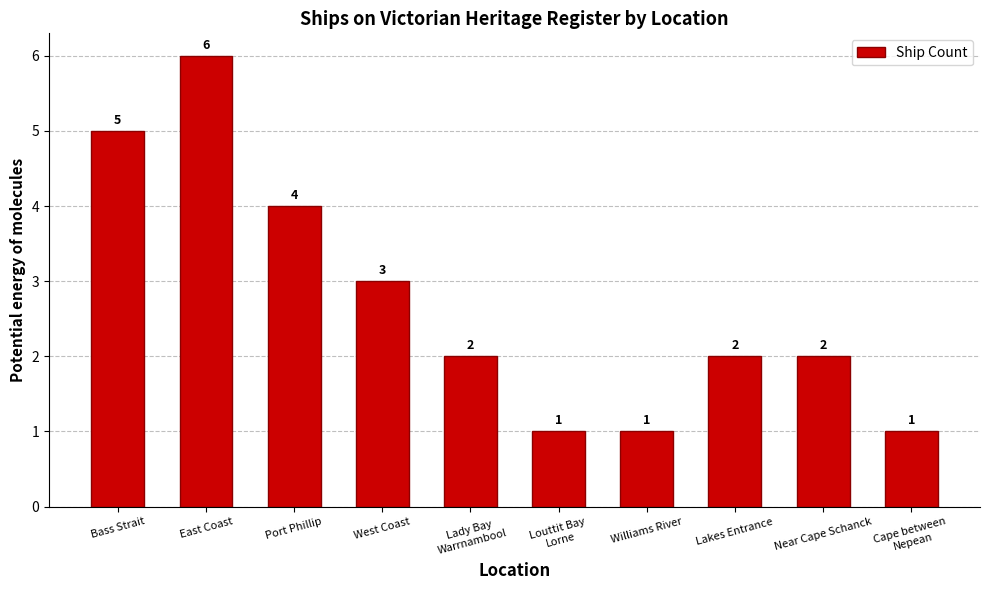

The value at Near Cape Schanck is 2. True or false?

True